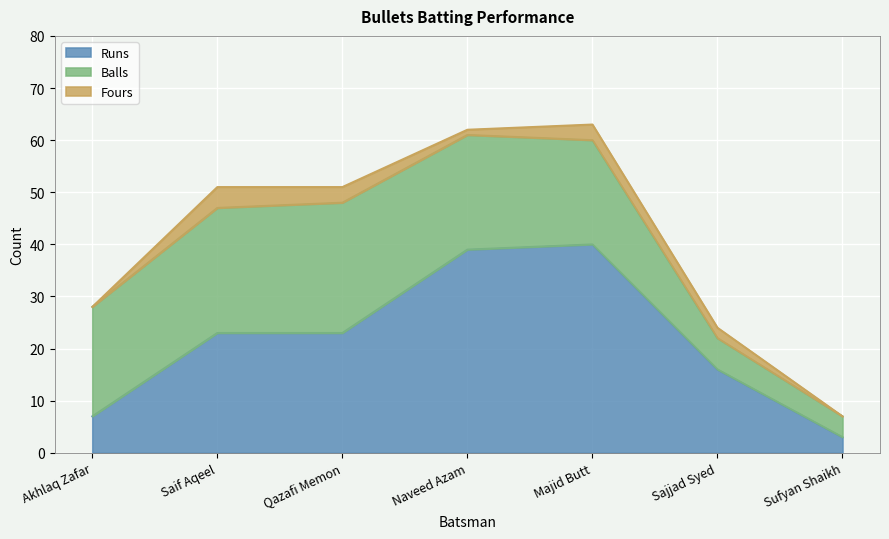

How many times do Balls and Runs cross each other?

2